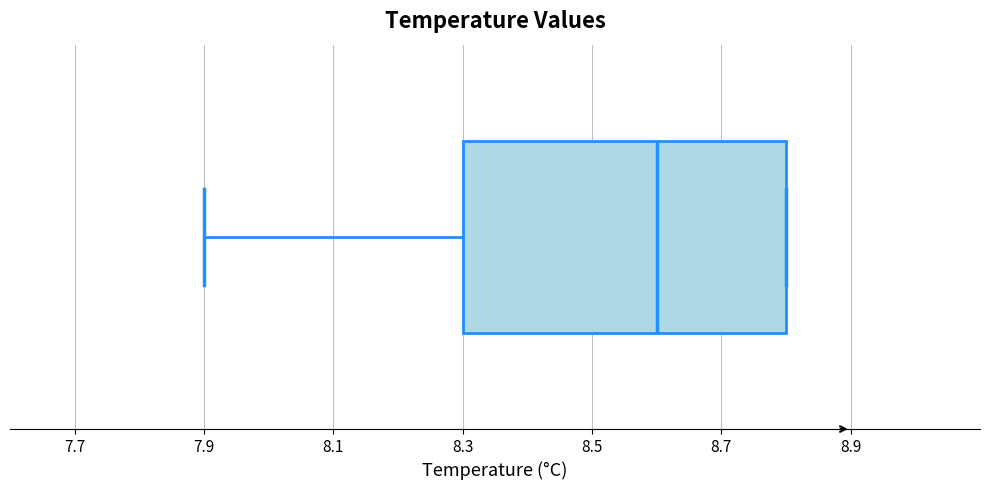

Where does the median line of the box sit on the x-axis? The values are not printed on the chart, so give them approximately, as read against the axis.

8.6